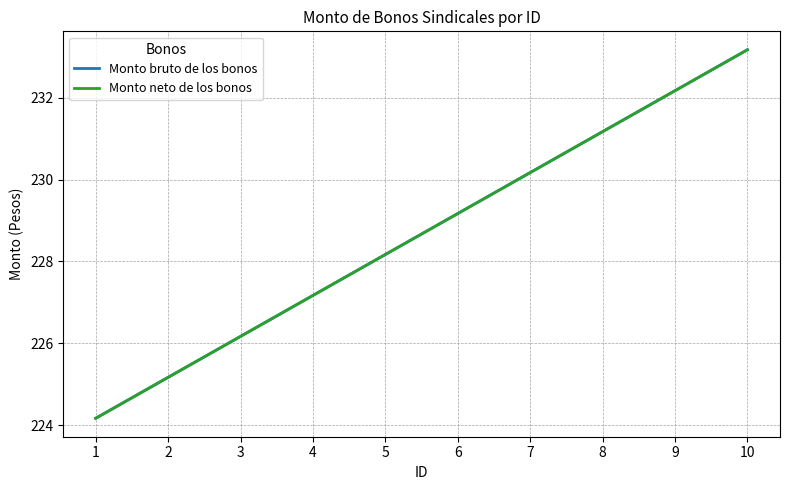

The value of Monto neto de los bonos at 9 is 69.6. True or false?

False